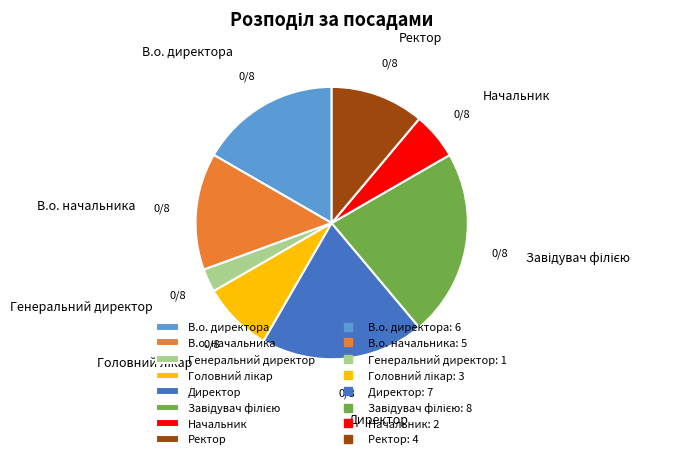

How many segments does this pie chart have?

8